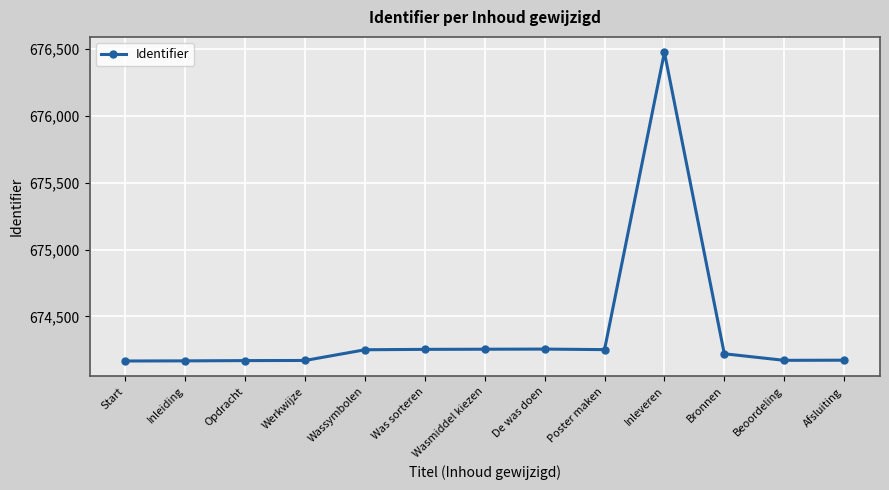

At which label does the data first exceed 674221?

Wassymbolen